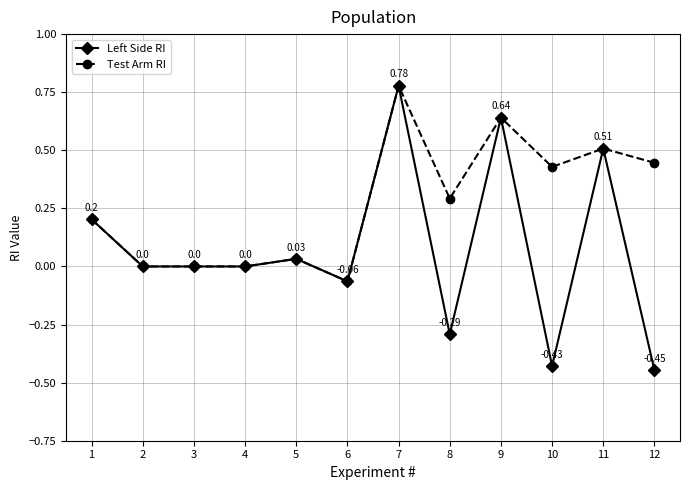

In Test Arm RI, how many points are higher than both neighbors (excluding endpoints)?

4